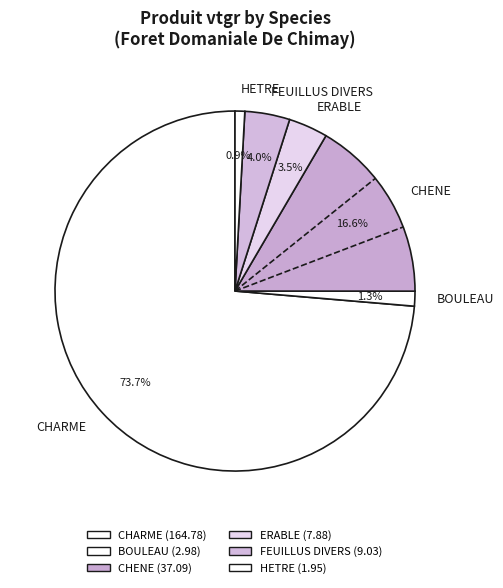

Does any single category account for the majority?

Yes